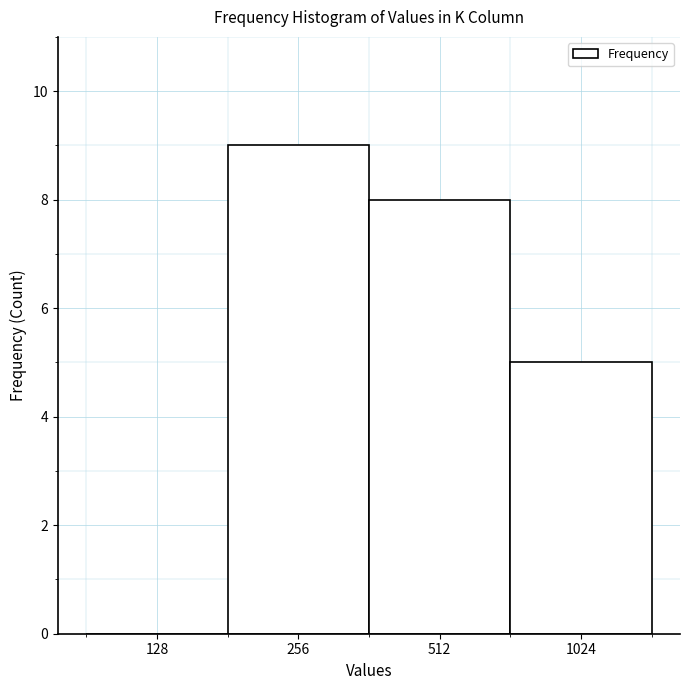

Reading right to left, extract all data points from this chart.

1024=5	512=8	256=9	128=0